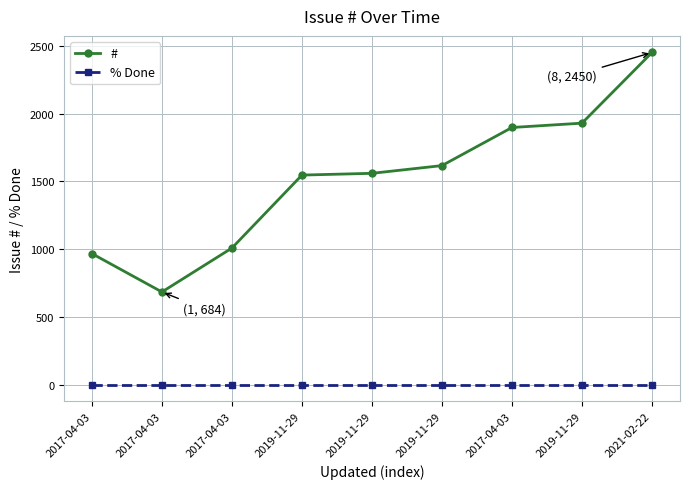

True or false: % Done has more than 0 points higher than both neighbors.

False